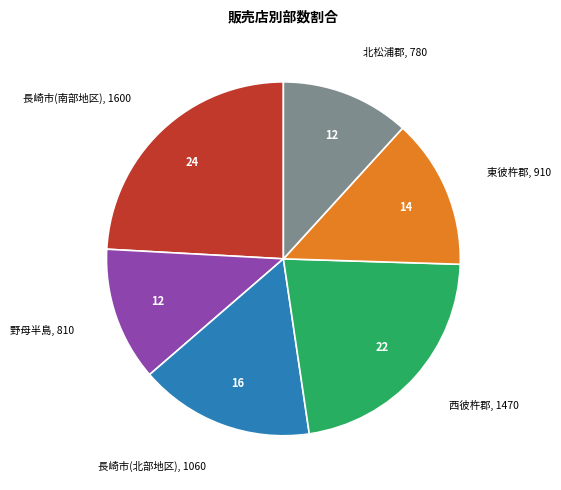

What is the largest slice in the pie chart?

長崎市(南部地区)